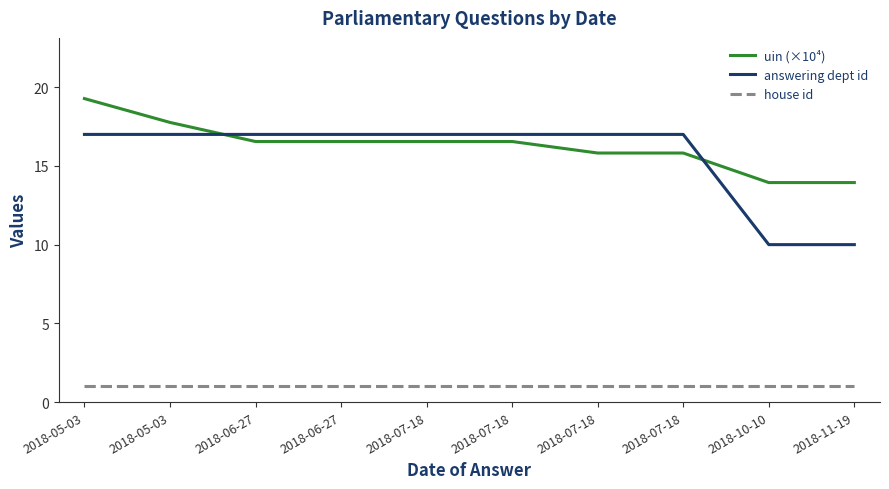

Which series has the largest total across all categories?

uin (×10⁴)